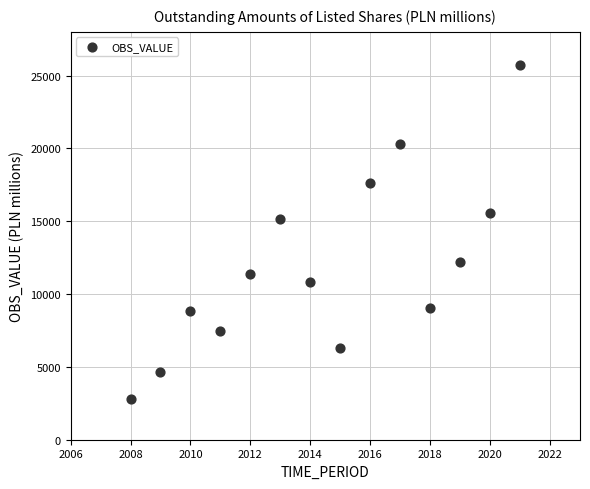

What is the range of Y values (max minus min)?

22894.0